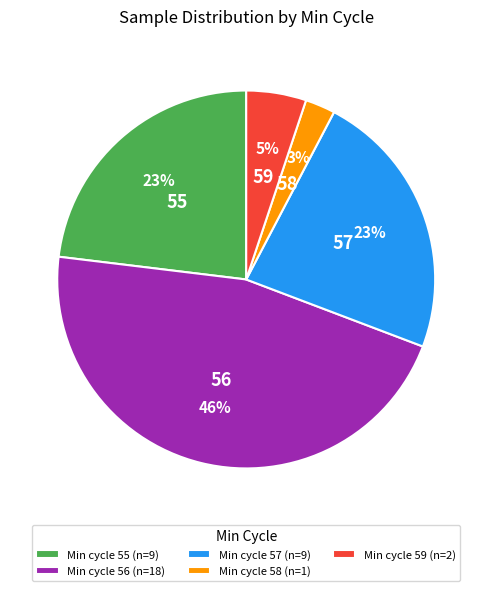

Is it true that Min cycle 56 (n=18) is 55% of the pie?

False